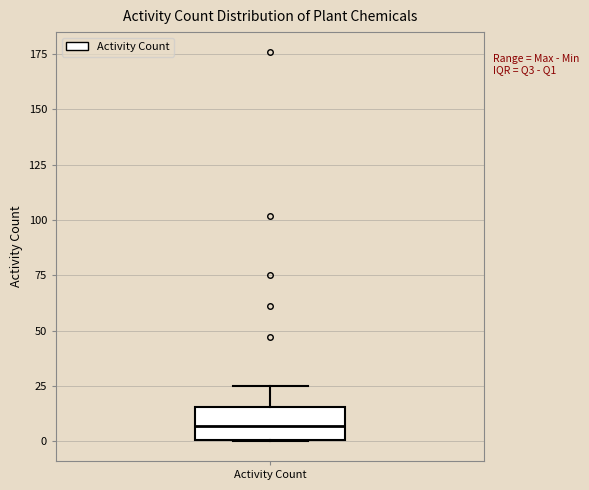

Read this box plot against the y-axis: the position of the median line, the range covered by the box, and the ends of both whiskers. The values are not printed on the chart, so give them approximately, as read against the axis.

median 5, box 0 to 15, whiskers 0 to 25